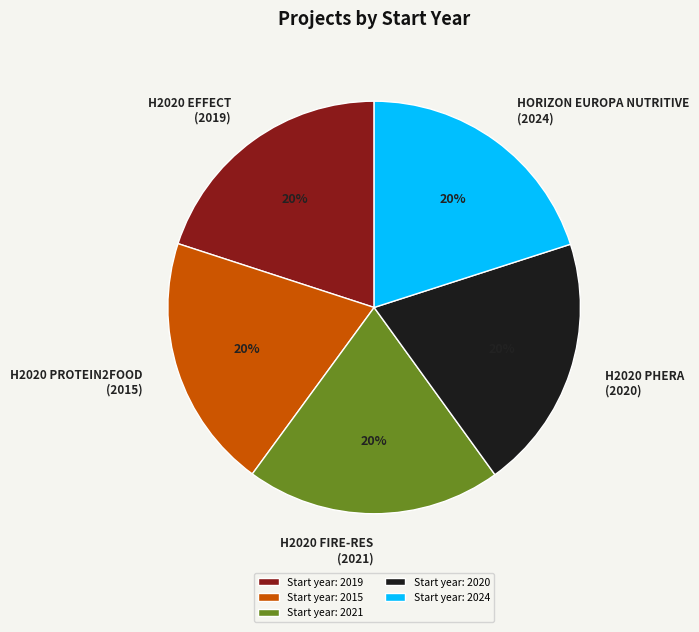

Is it true that H2020 PHERA (2020) is 10% of the pie?

False